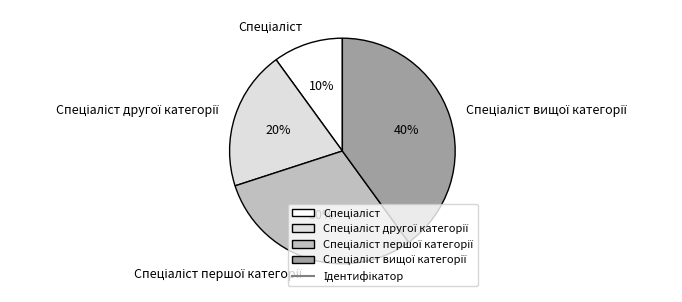

Is there a majority slice in this chart?

No